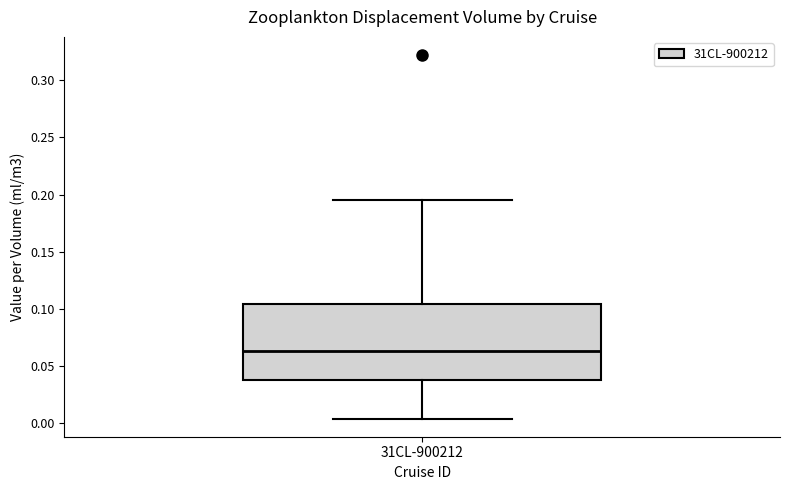

Transcribe this box plot: give where the median line is, the range the box spans, and where the two whiskers end, as read against the y-axis. The values are not printed on the chart, so give them approximately, as read against the axis.

median 0.065, box 0.040 to 0.105, whiskers 0.005 to 0.195